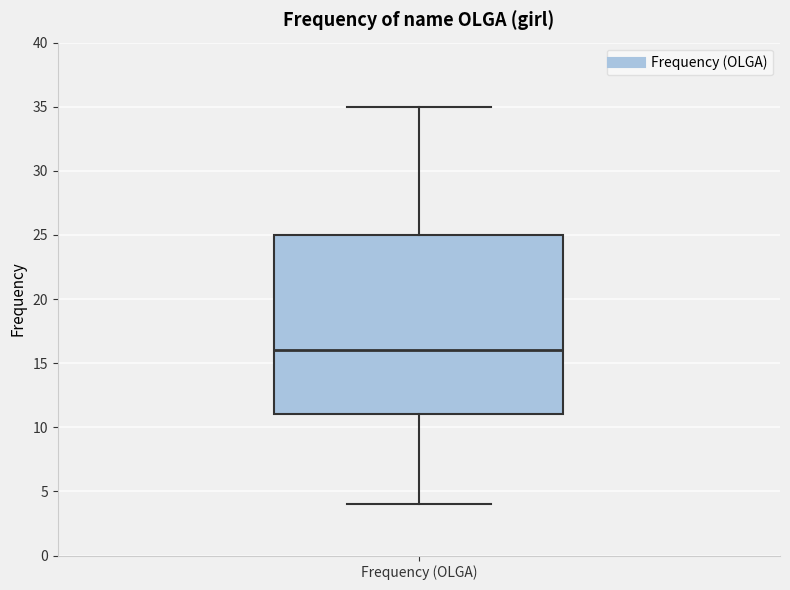

Where does the lower whisker of the box for Frequency (OLGA) end on the y-axis? The values are not printed on the chart, so give them approximately, as read against the axis.

4